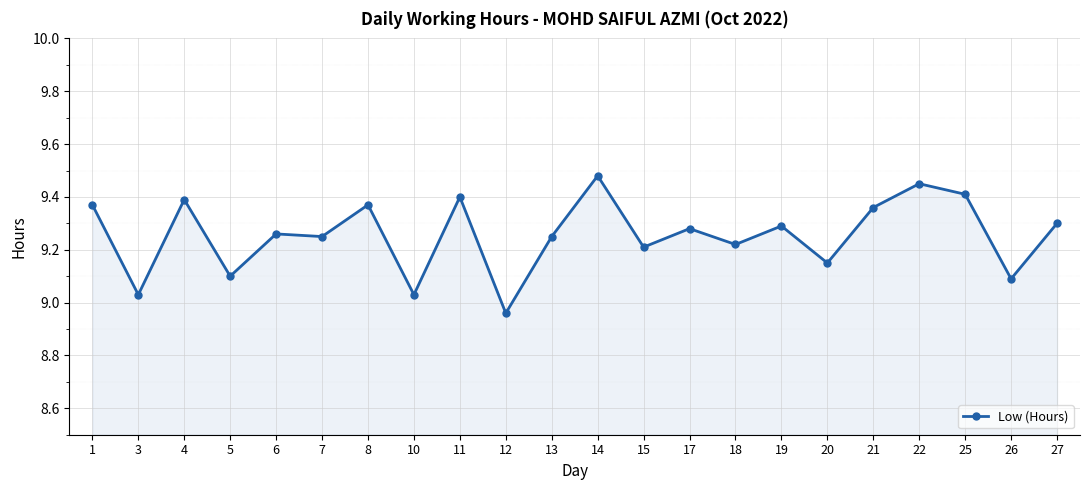

What is the difference between the second highest and second lowest values?

0.4